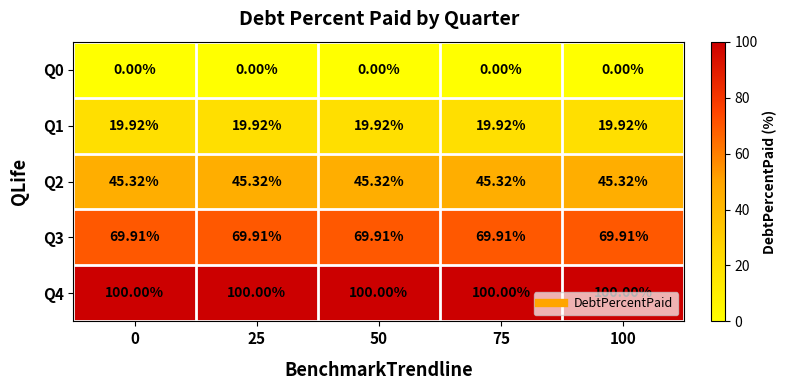

Is the value of Q1 at 50 greater than the value of Q4 at 50?

No